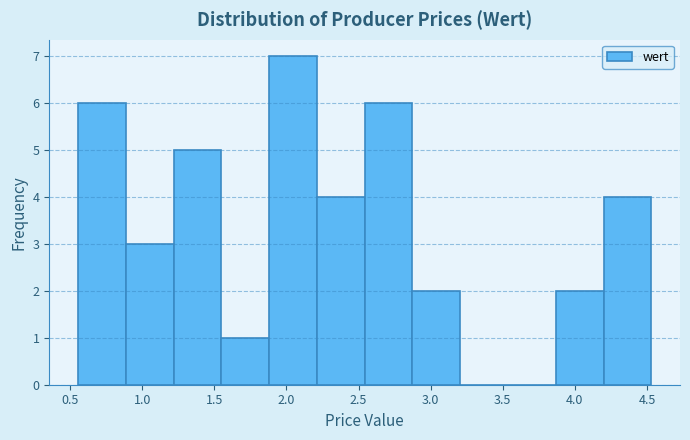

Reading left to right, list every bar in this chart as the range it spans on the x-axis followed by its height. Neither the bar edges nor the heights are printed on the chart, so give them approximately, as read against the axes.

0.55 to 0.90: 6
0.90 to 1.20: 3
1.20 to 1.55: 5
1.55 to 1.90: 1
1.90 to 2.20: 7
2.20 to 2.55: 4
2.55 to 2.85: 6
2.85 to 3.20: 2
3.20 to 3.55: 0
3.55 to 3.85: 0
3.85 to 4.20: 2
4.20 to 4.55: 4